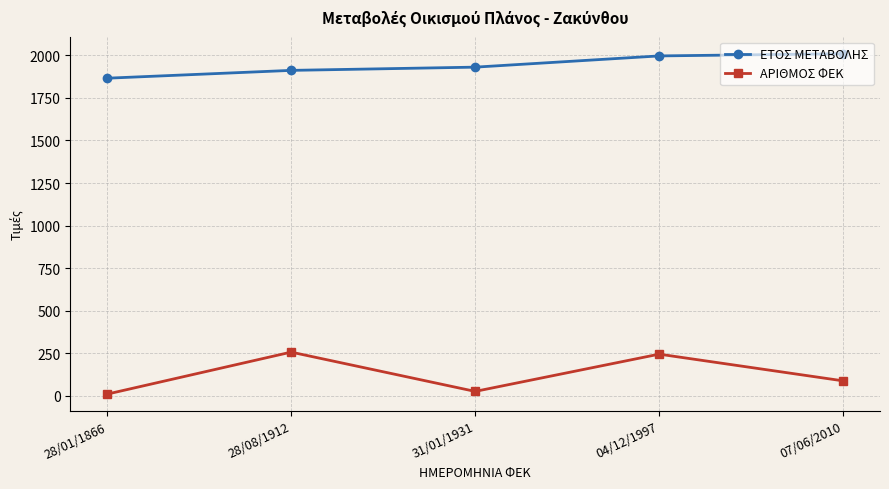

List the series in order of their peak value, lowest first.

ΑΡΙΘΜΟΣ ΦΕΚ, ΕΤΟΣ ΜΕΤΑΒΟΛΗΣ